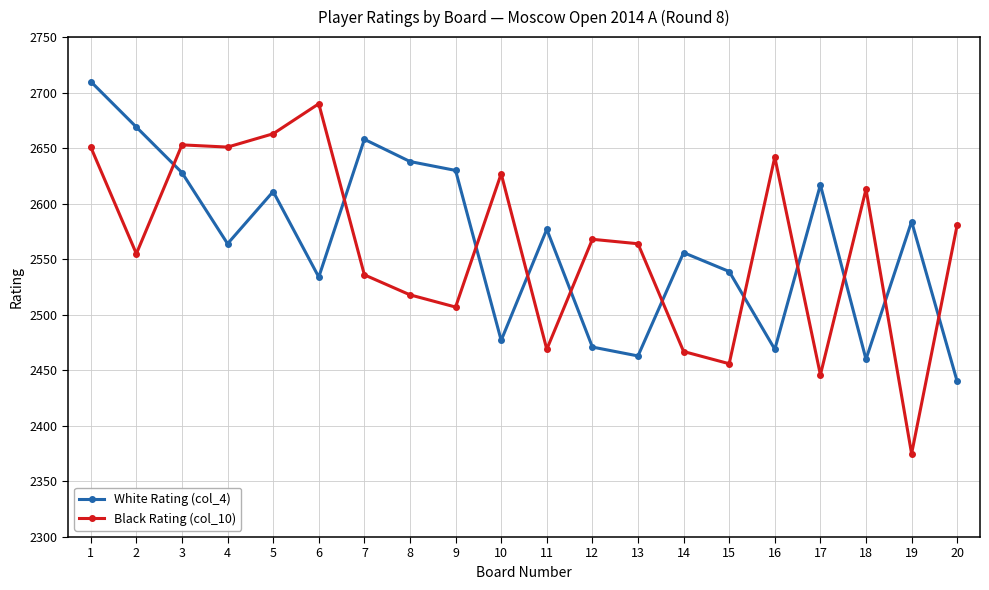

What is the average value of the White Rating (col_4) series?

2565